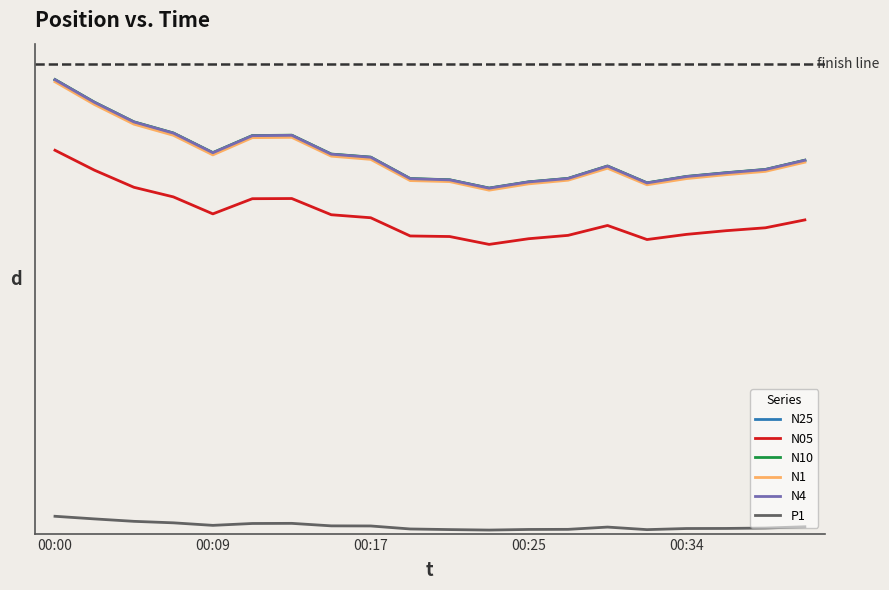

Which series has the largest total across all categories?

N10